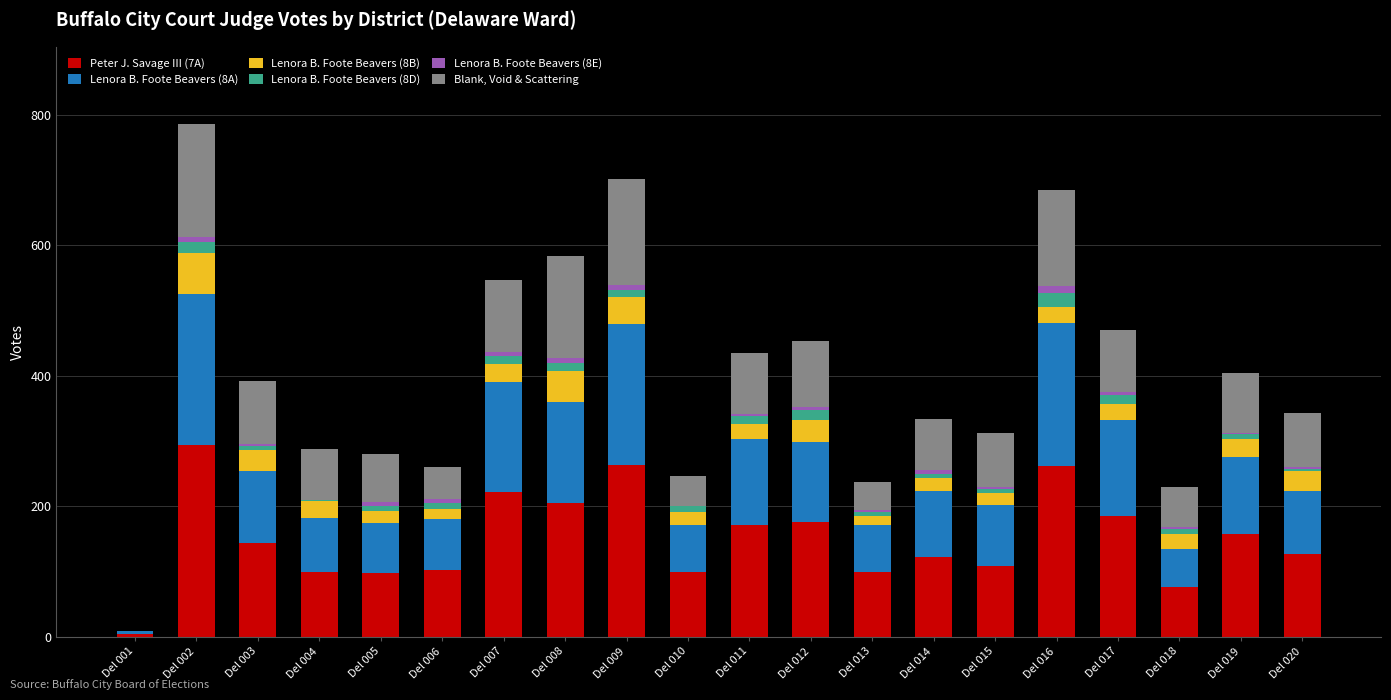

At which label does Peter J. Savage III (7A) reach its peak?

Del 002